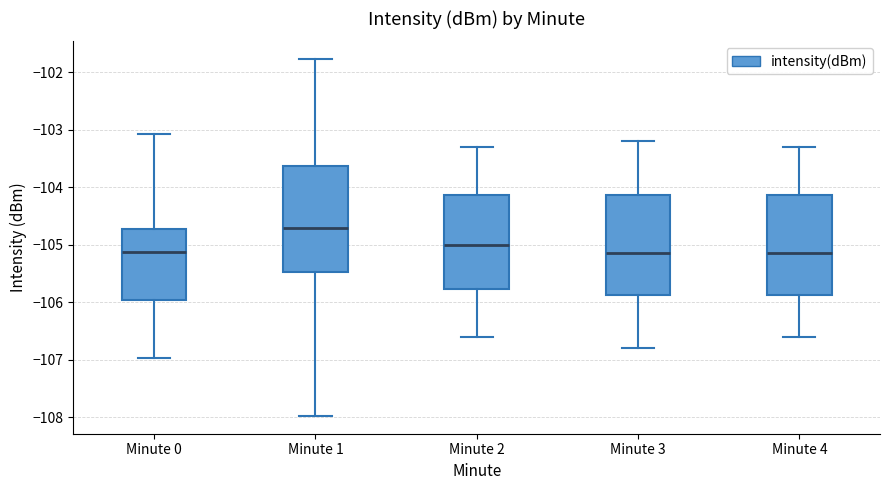

Where does the median line of the box for Minute 3 sit on the y-axis? The values are not printed on the chart, so give them approximately, as read against the axis.

-105.1